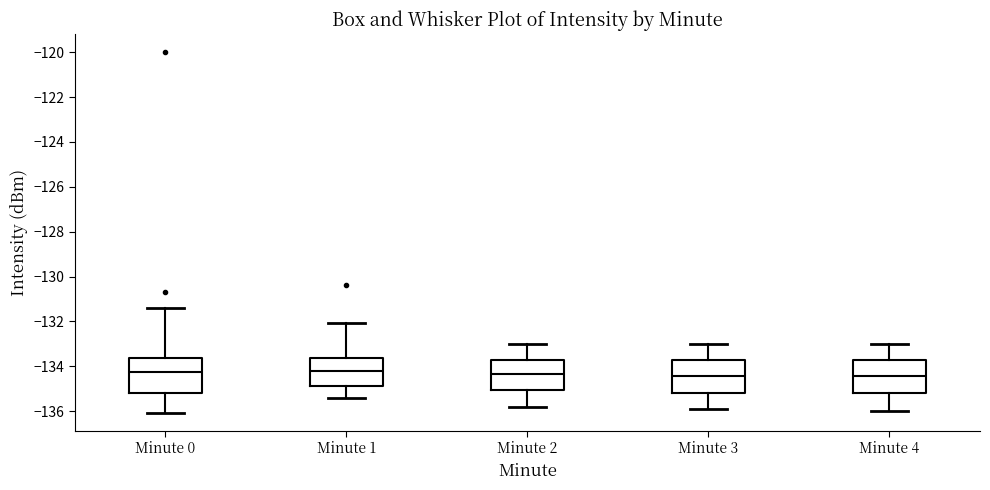

Where does the lower whisker of the box for Minute 4 end on the y-axis? The values are not printed on the chart, so give them approximately, as read against the axis.

-136.0